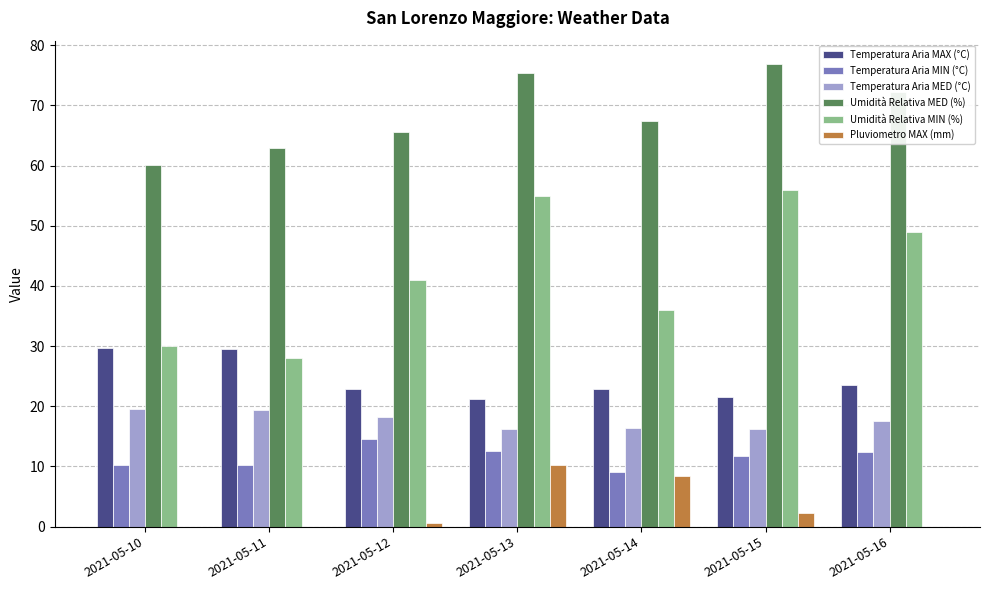

What is the difference between the Umidità Relativa MED (%) values at 2021-05-12 and 2021-05-14?

1.9